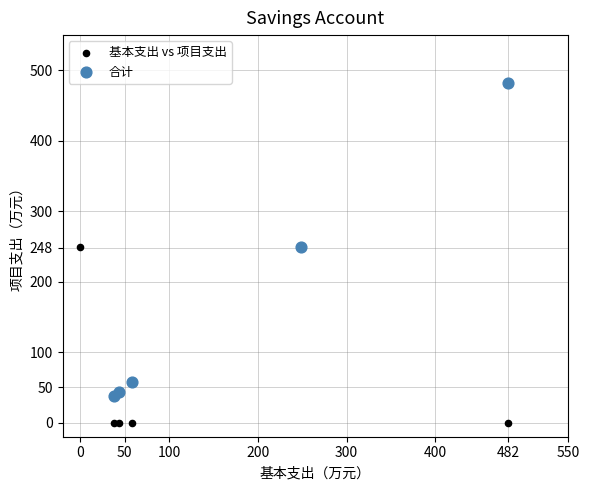

Which series contains the highest Y value?

合计